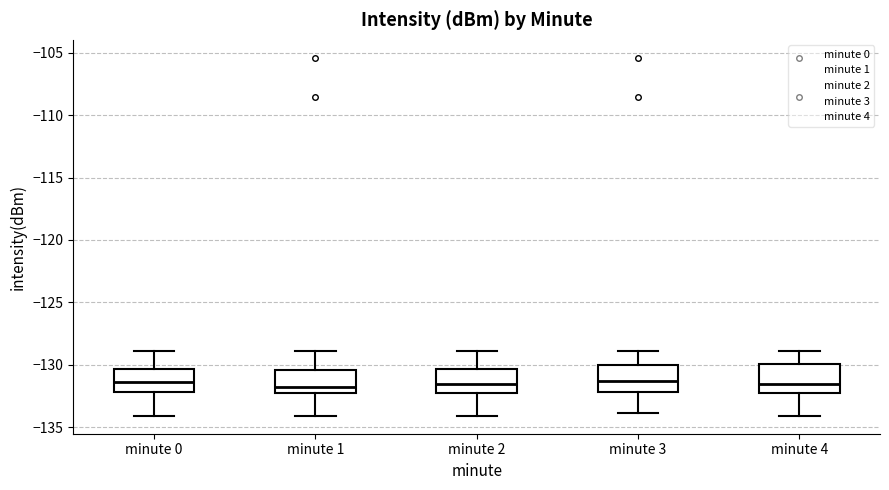

Reading left to right, transcribe this box plot: for each box, give where its median line is, the range the box spans, and where its two whiskers end, as read against the y-axis. The values are not printed on the chart, so give them approximately, as read against the axis.

minute 0: median -131.5, box -132.0 to -130.5, whiskers -134.0 to -129.0
minute 1: median -132.0, box -132.5 to -130.5, whiskers -134.0 to -129.0
minute 2: median -131.5, box -132.5 to -130.5, whiskers -134.0 to -129.0
minute 3: median -131.5, box -132.0 to -130.0, whiskers -134.0 to -129.0
minute 4: median -131.5, box -132.5 to -130.0, whiskers -134.0 to -129.0